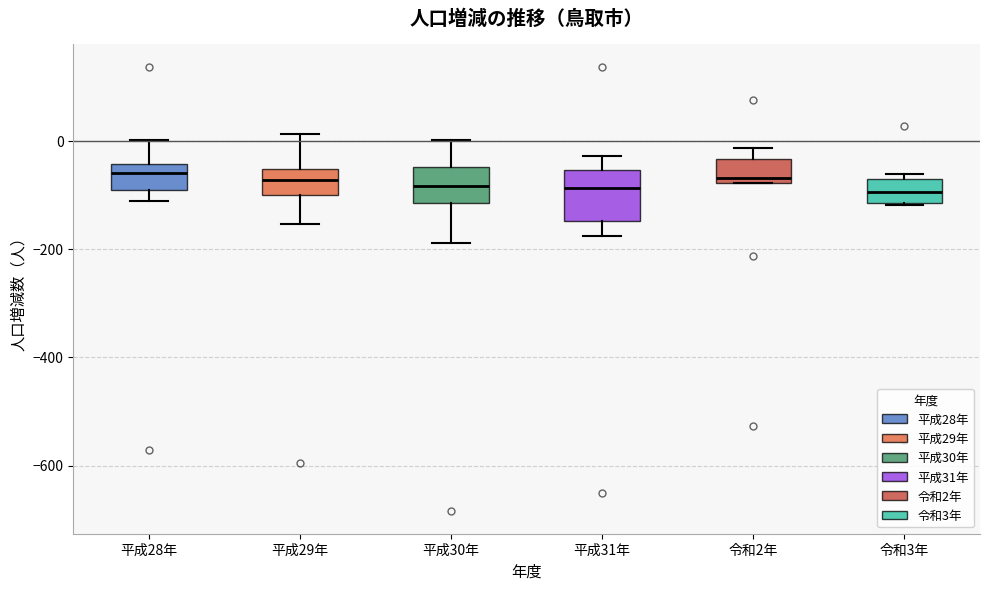

Where does the median line of the box for 平成31年 sit on the y-axis? The values are not printed on the chart, so give them approximately, as read against the axis.

-80